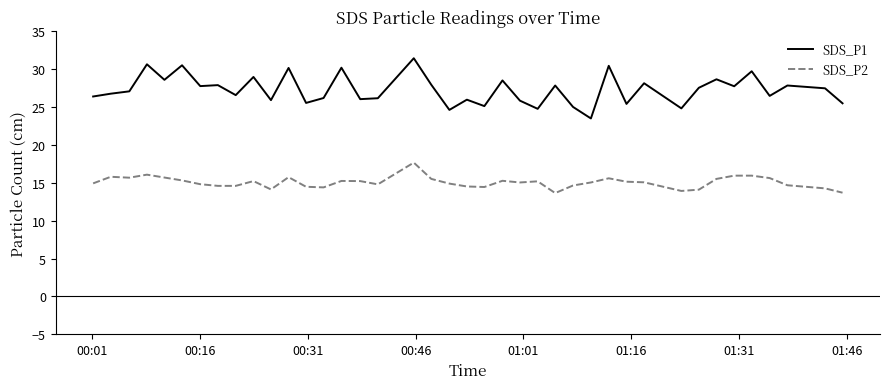

True or false: SDS_P2 and SDS_P1 cross at least once.

False